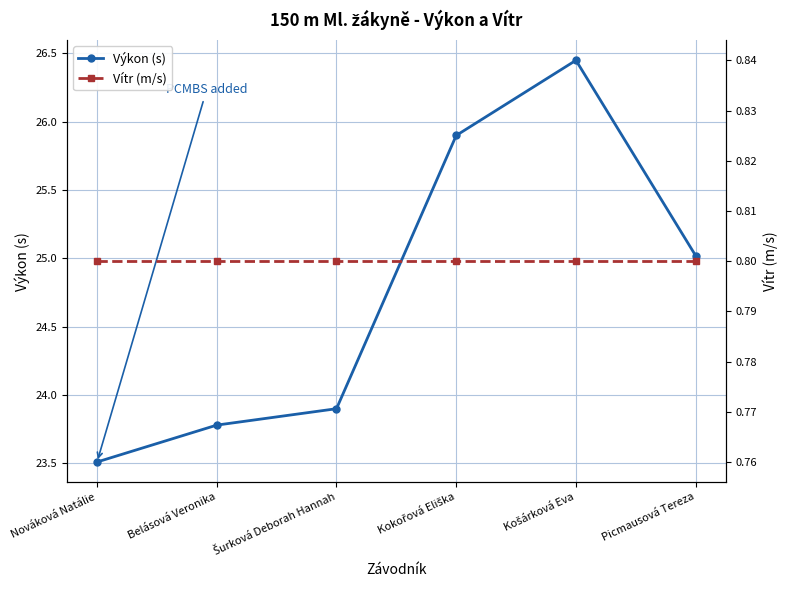

What is the total value across all series at Košárková Eva?

27.2